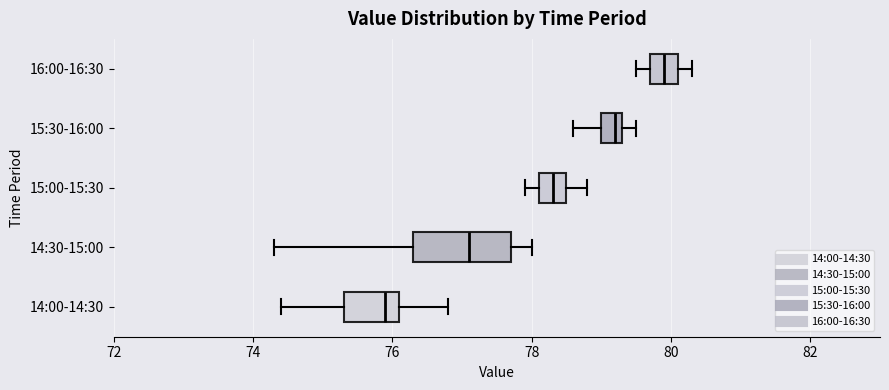

Which box is the widest, from its left edge to its right edge?

14:30-15:00